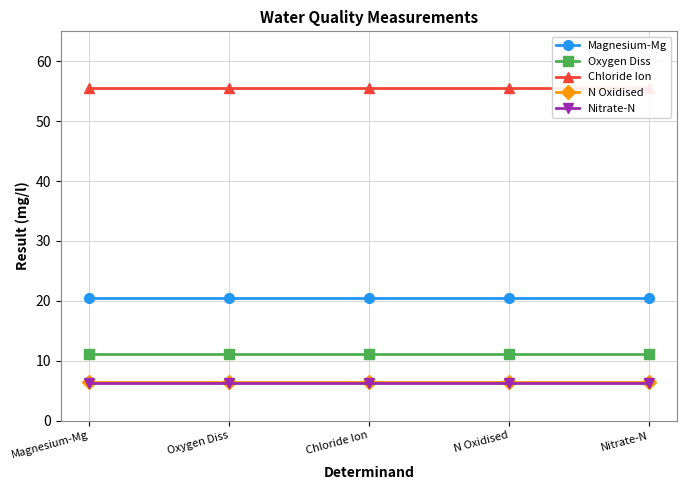

Between Nitrate-N and Oxygen Diss, which is larger?

Nitrate-N